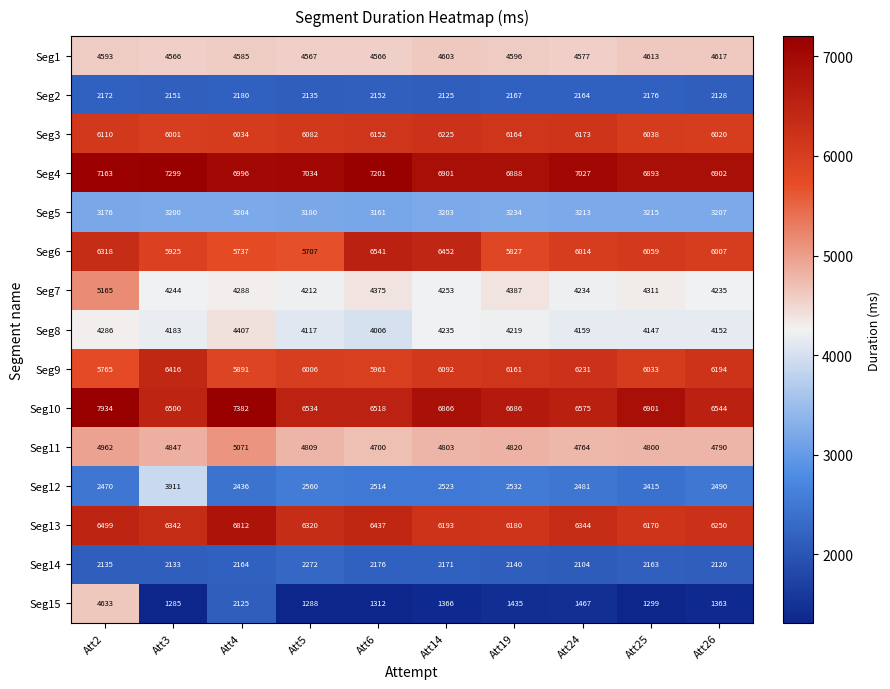

The value of Seg10 at Att4 is 10115. True or false?

False